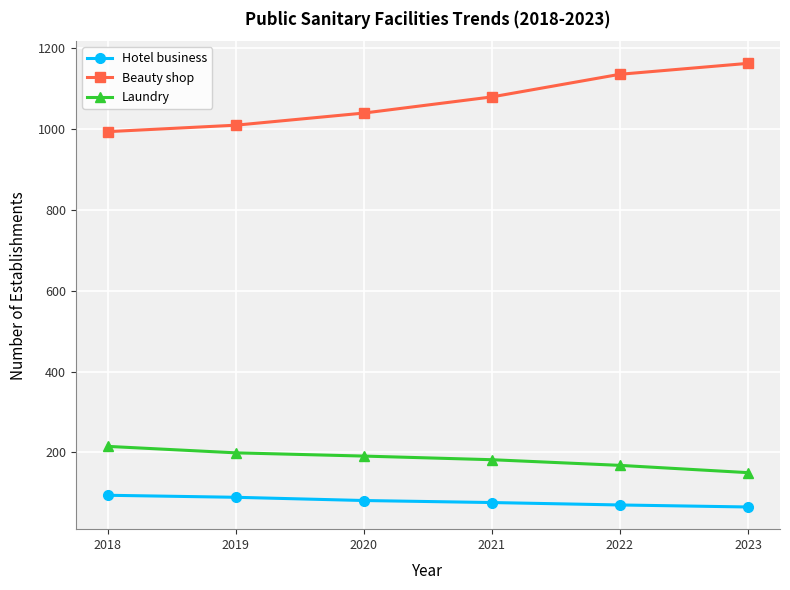

What is the value of the Hotel business point at the 2nd from the left?

89